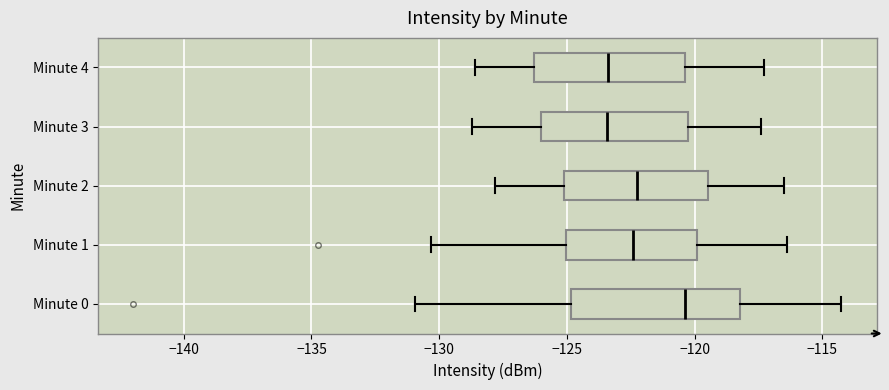

Which box is the widest, from its left edge to its right edge?

Minute 0